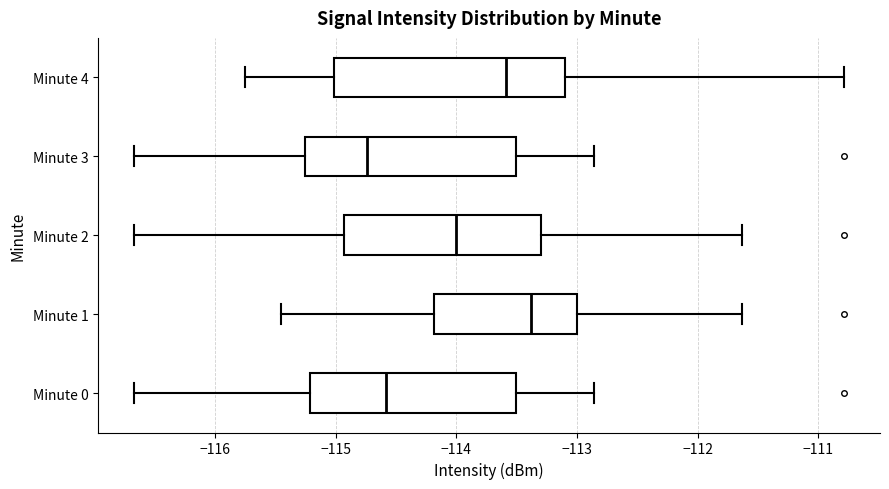

Reading bottom to top, read every box against the x-axis: the position of its median line, the range the box covers, and the ends of its whiskers. The values are not printed on the chart, so give them approximately, as read against the axis.

Minute 0: median -114.6, box -115.2 to -113.5, whiskers -116.7 to -112.9
Minute 1: median -113.4, box -114.2 to -113.0, whiskers -115.5 to -111.6
Minute 2: median -114.0, box -114.9 to -113.3, whiskers -116.7 to -111.6
Minute 3: median -114.7, box -115.3 to -113.5, whiskers -116.7 to -112.9
Minute 4: median -113.6, box -115.0 to -113.1, whiskers -115.7 to -110.8